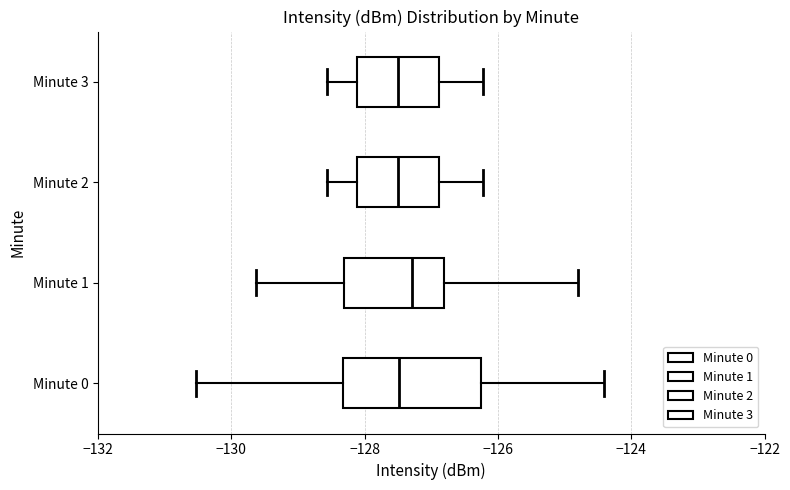

Reading bottom to top, transcribe this box plot: for each box, give where its median line is, the range the box spans, and where its two whiskers end, as read against the x-axis. The values are not printed on the chart, so give them approximately, as read against the axis.

Minute 0: median -127.4, box -128.4 to -126.2, whiskers -130.6 to -124.4
Minute 1: median -127.2, box -128.4 to -126.8, whiskers -129.6 to -124.8
Minute 2: median -127.6, box -128.2 to -126.8, whiskers -128.6 to -126.2
Minute 3: median -127.6, box -128.2 to -126.8, whiskers -128.6 to -126.2